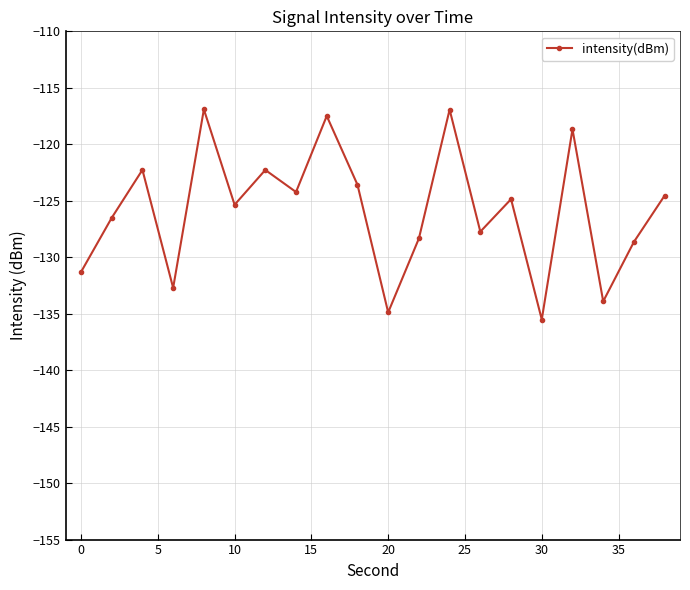

What is the minimum value shown in the chart?

-135.5